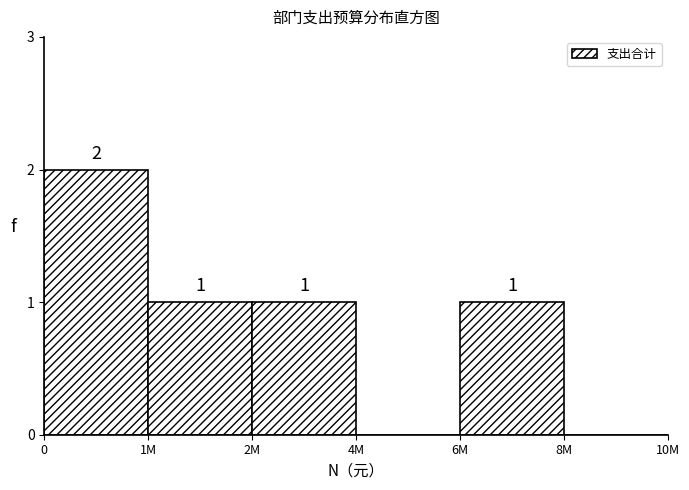

Reading left to right, what are all the values shown in this chart?

0=2	1M=1	2M=1	4M=0	6M=1	8M=0